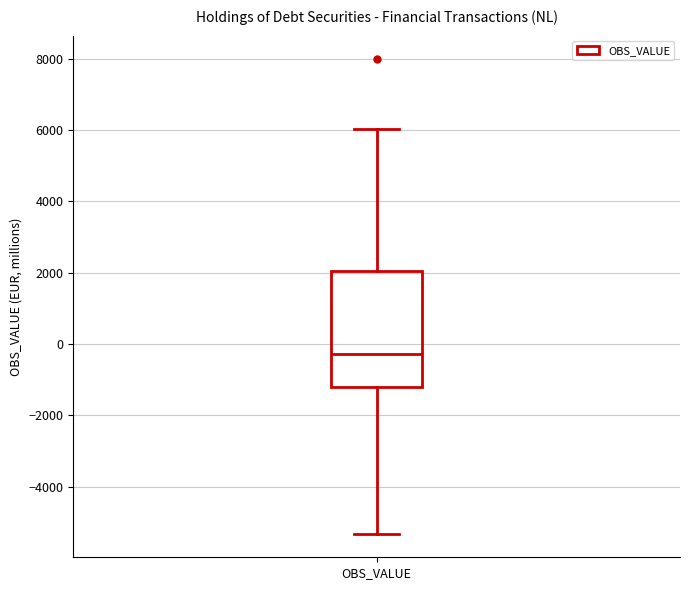

Where is the upper edge of the box for OBS_VALUE on the y-axis? The values are not printed on the chart, so give them approximately, as read against the axis.

2000